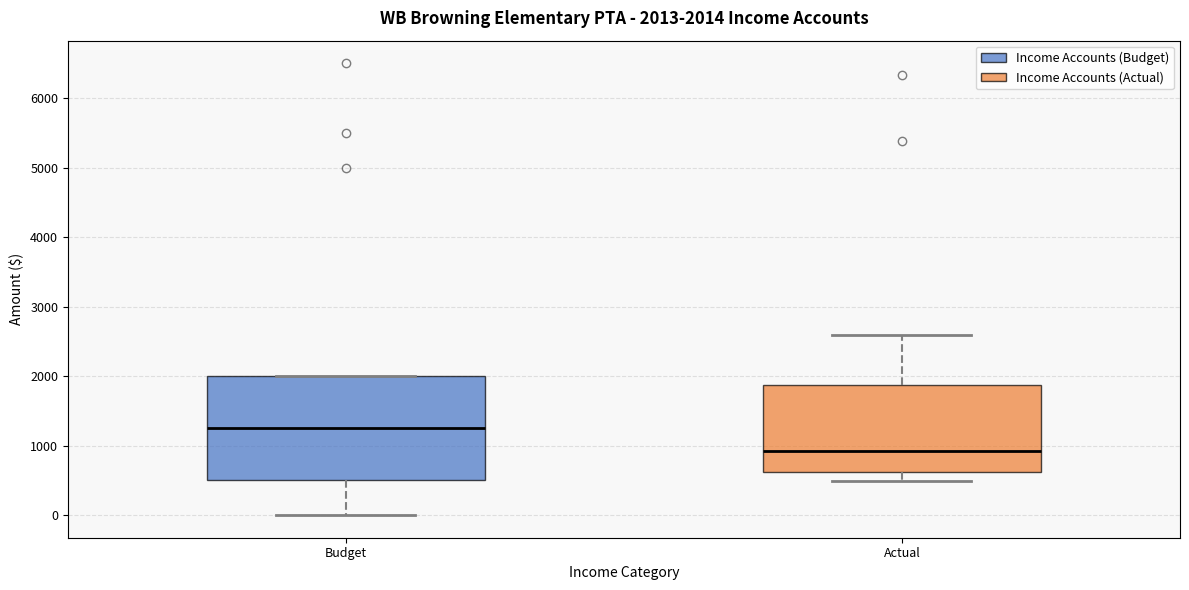

Which box's median line is the lowest?

Actual